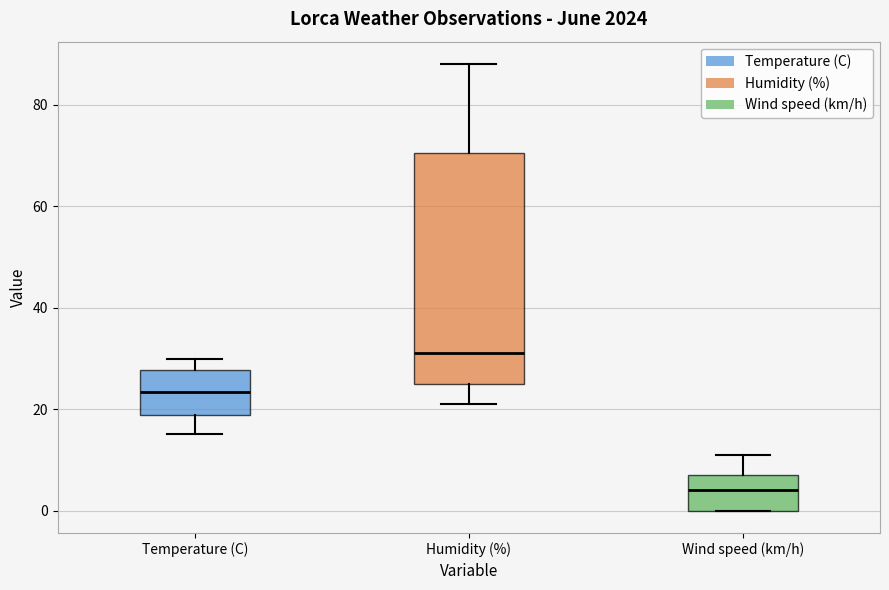

Which box has the highest median line?

Humidity (%)